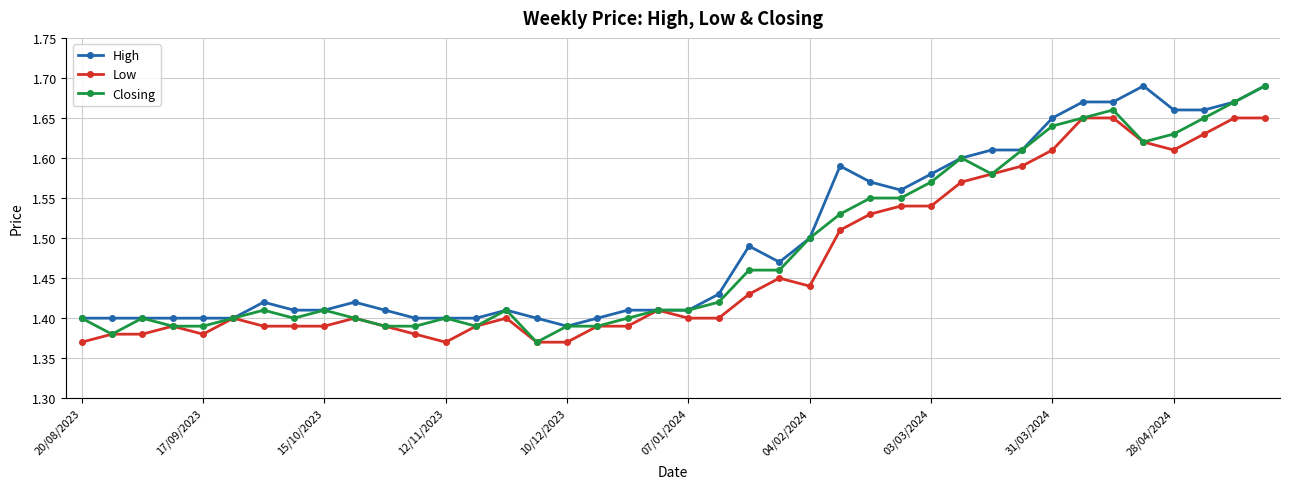

At how many categories does at least one series exceed 1?

40